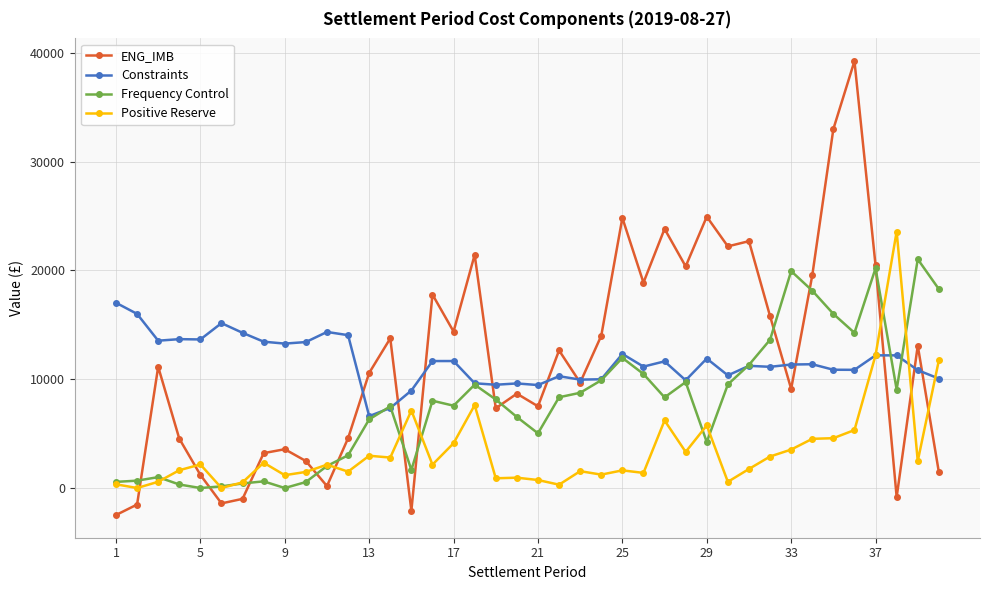

Rank the series by their maximum value, from lowest to highest.

Constraints, Frequency Control, Positive Reserve, ENG_IMB